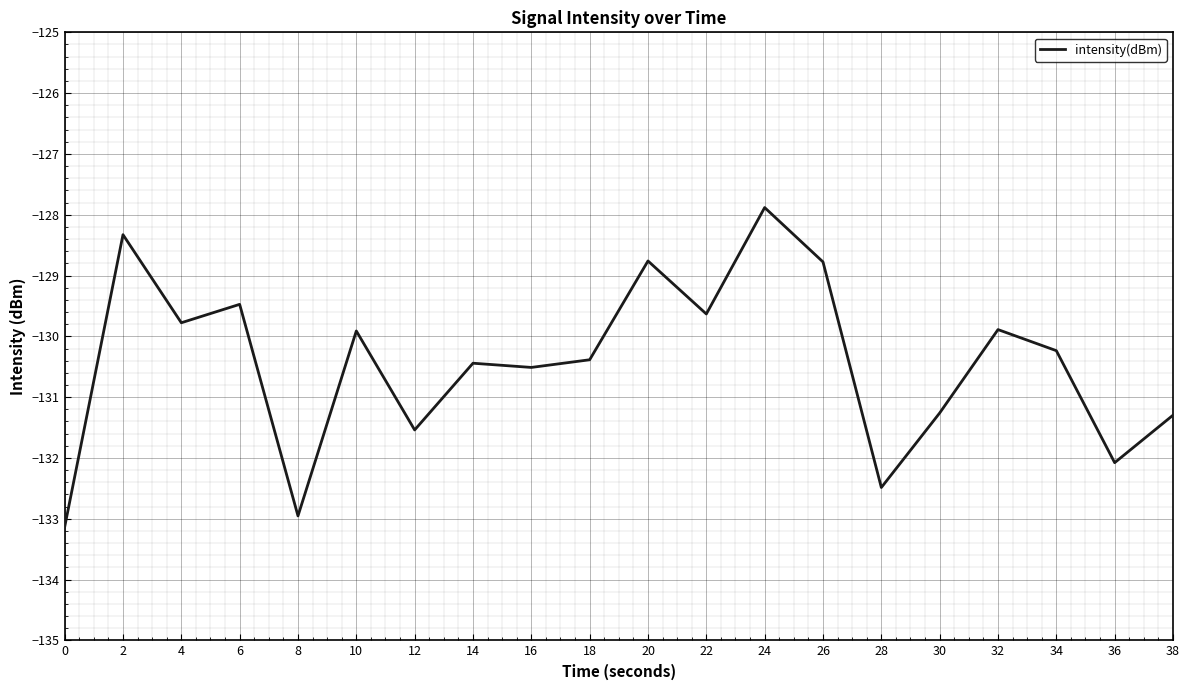

True or false: the data shows -128.8 at 20.

True